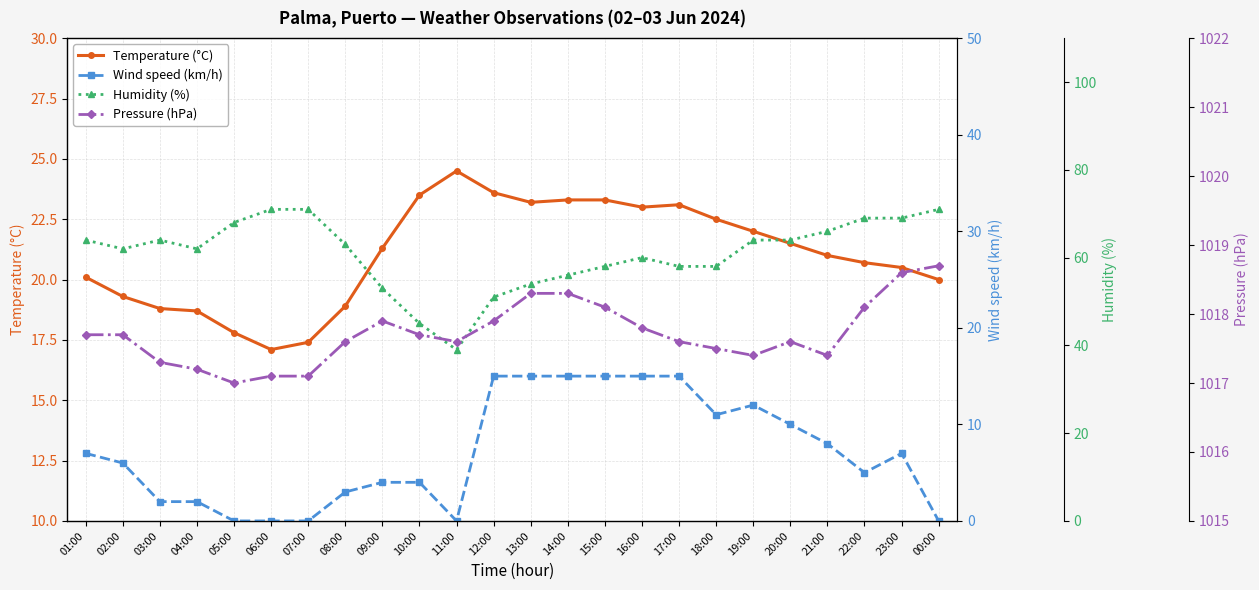

Which label corresponds to the largest value in the chart?

00:00